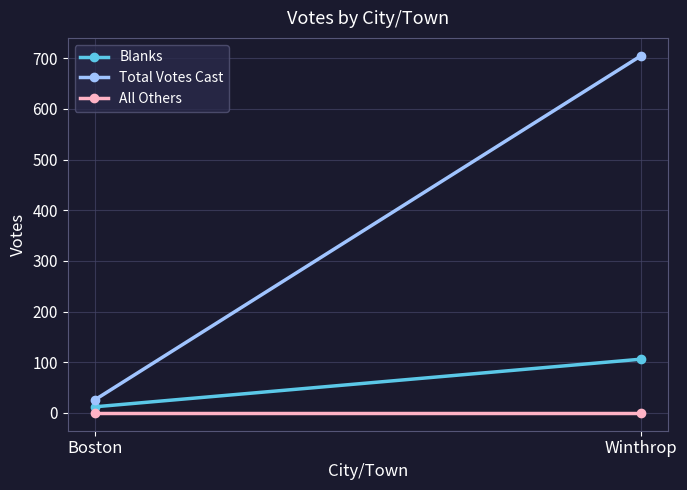

True or false: Blanks has a value of 12 at Boston.

True